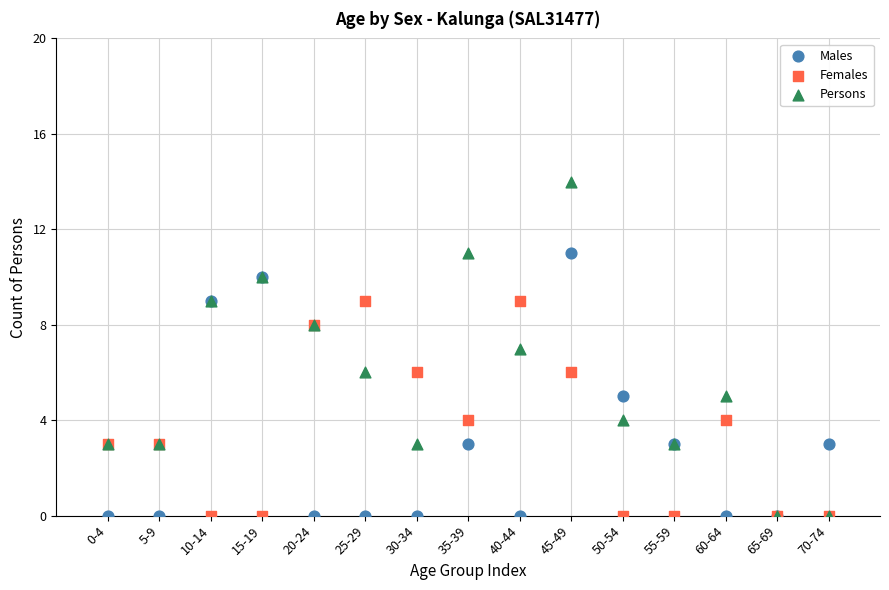

Which series has the widest spread of Y values?

Persons